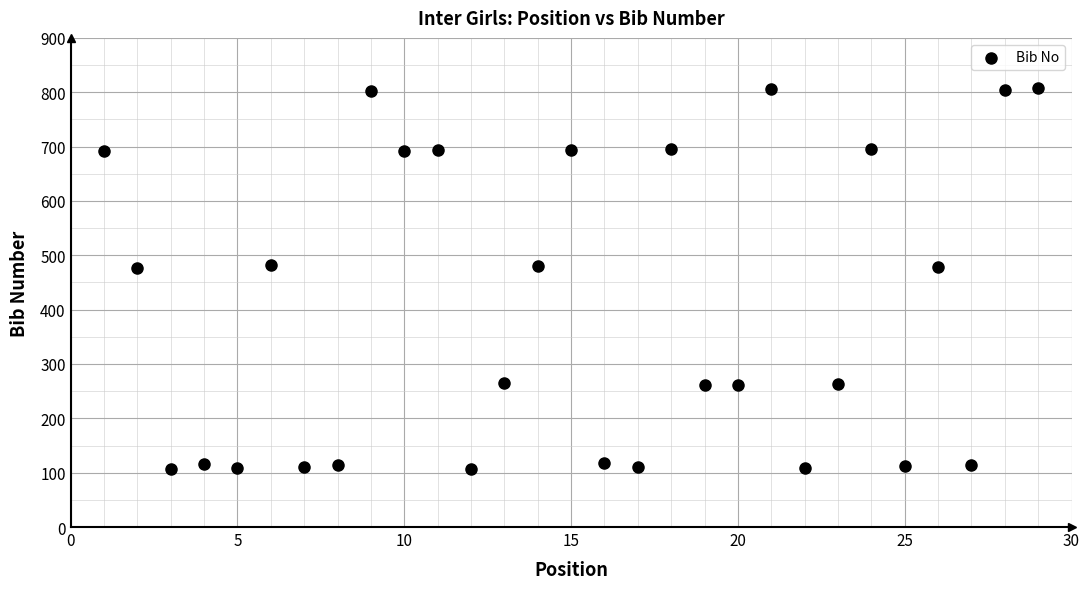

What is the range of X values (max minus min)?

28